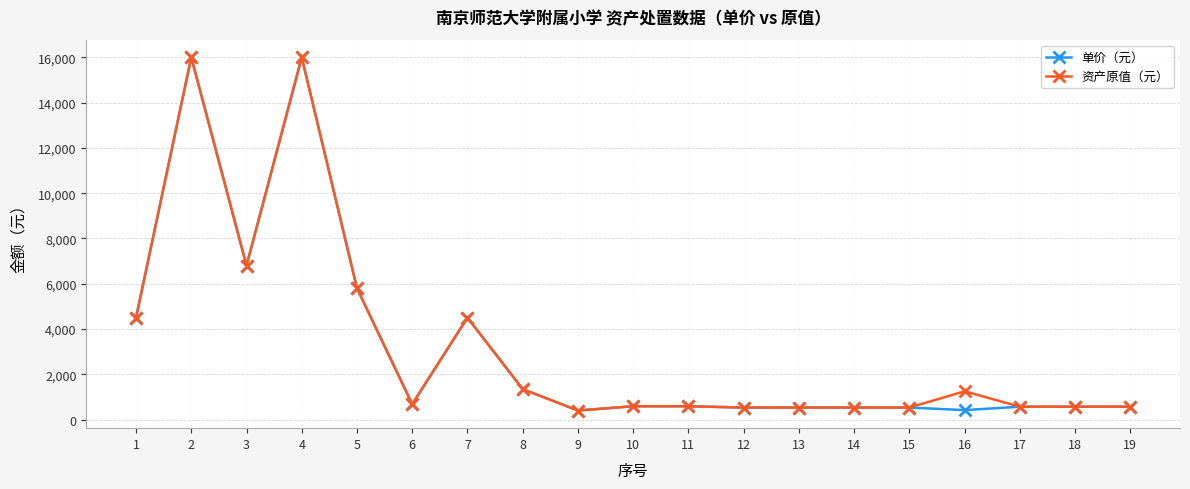

What is the highest value of the 资产原值（元） series?

16000